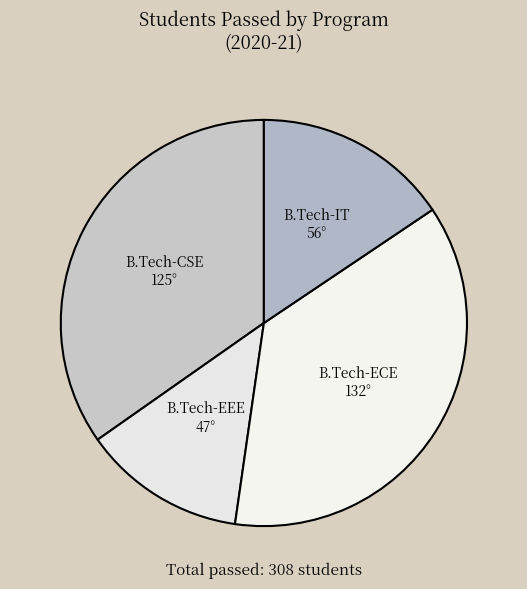

Rank the categories by value from highest to lowest.

B.Tech-ECE, B.Tech-CSE, B.Tech-IT, B.Tech-EEE